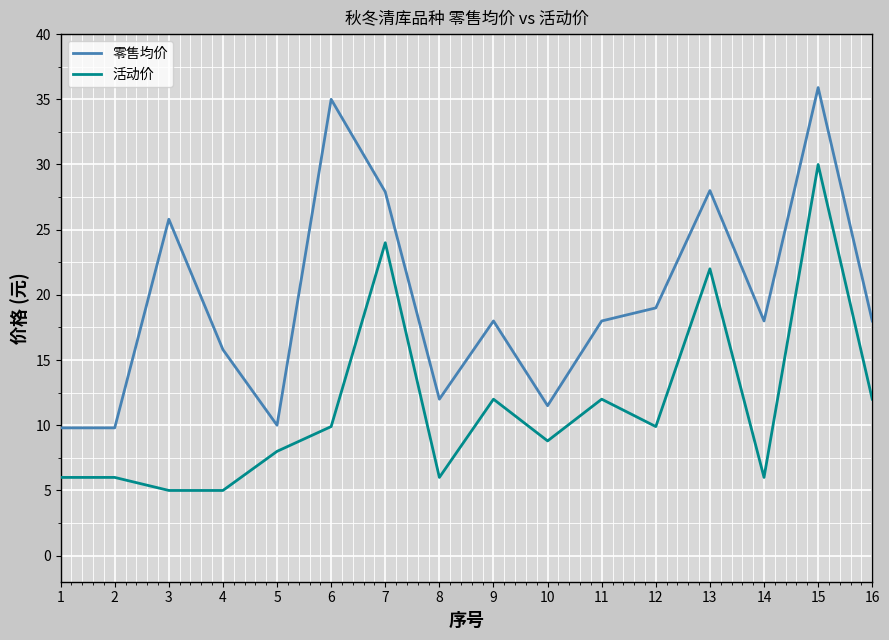

What is the difference between the 零售均价 values at 6 and 9?

17.0